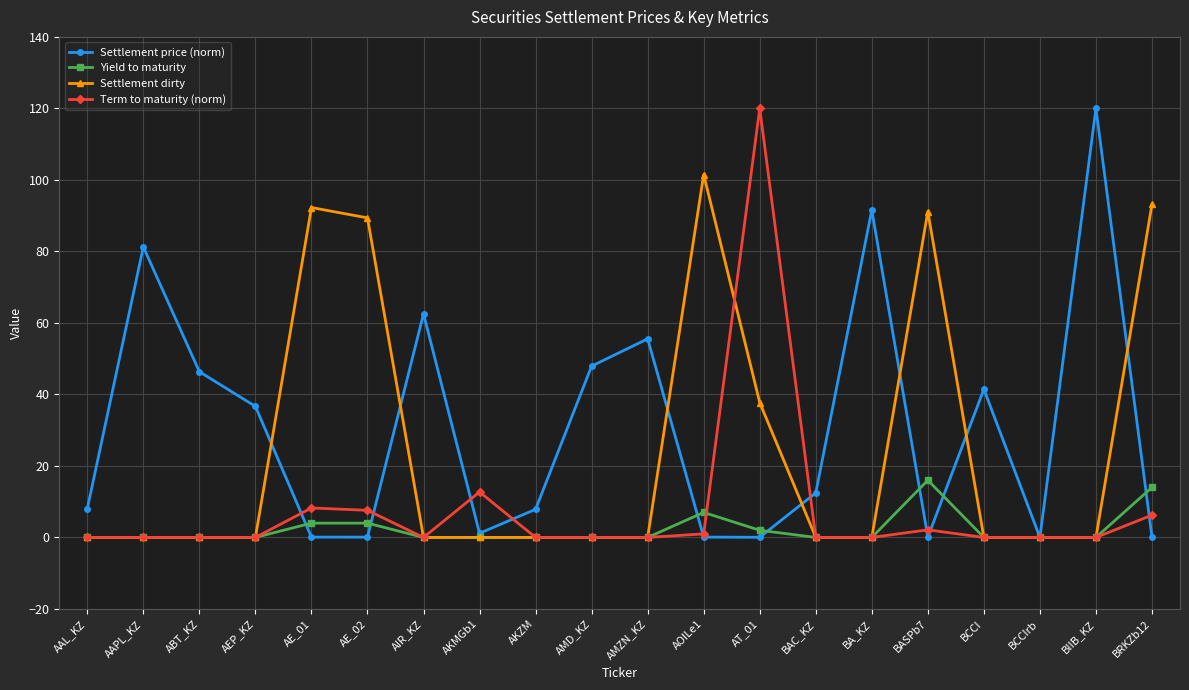

Is it true that Settlement dirty equals 146.9 at BASPb7?

False